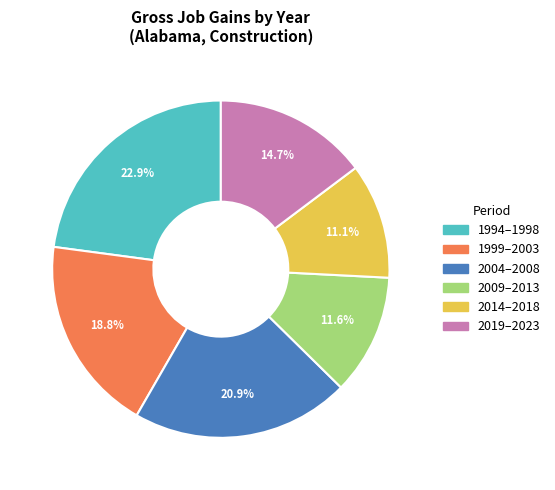

Is there any slice that represents more than half of the pie?

No